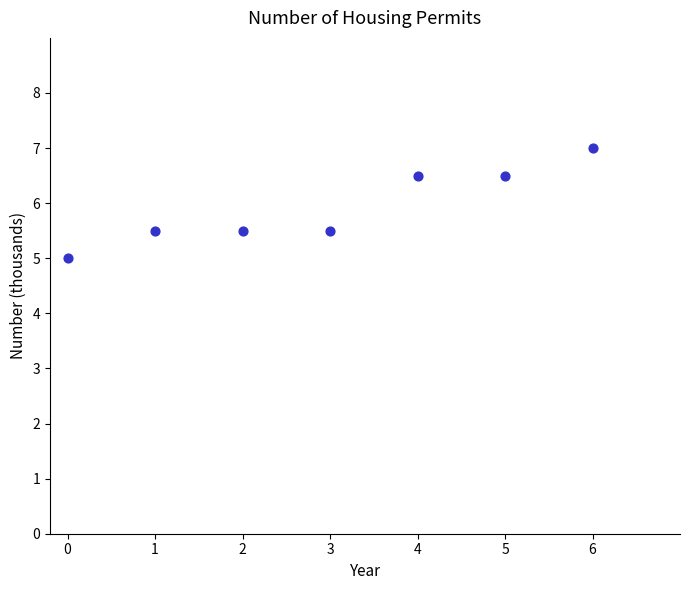

What is the range of Y values (max minus min)?

2.0